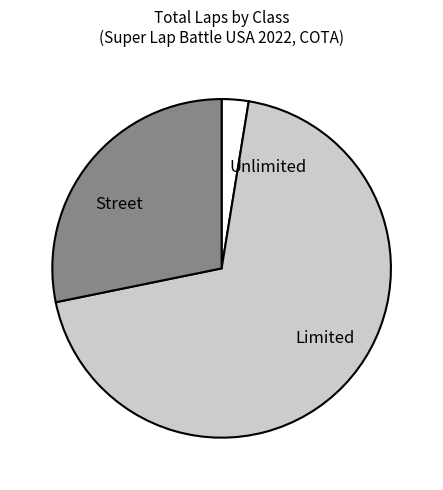

Which category has the smallest portion of the pie?

Unlimited